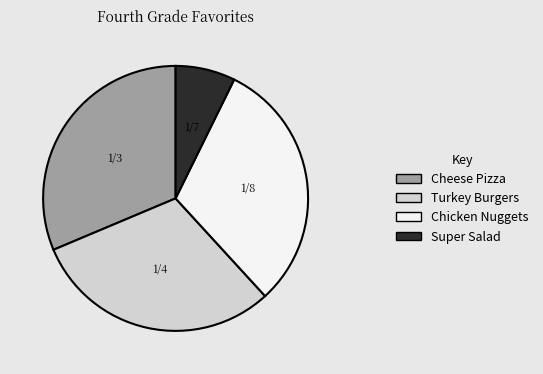

What is the smallest slice in the pie chart?

Super Salad